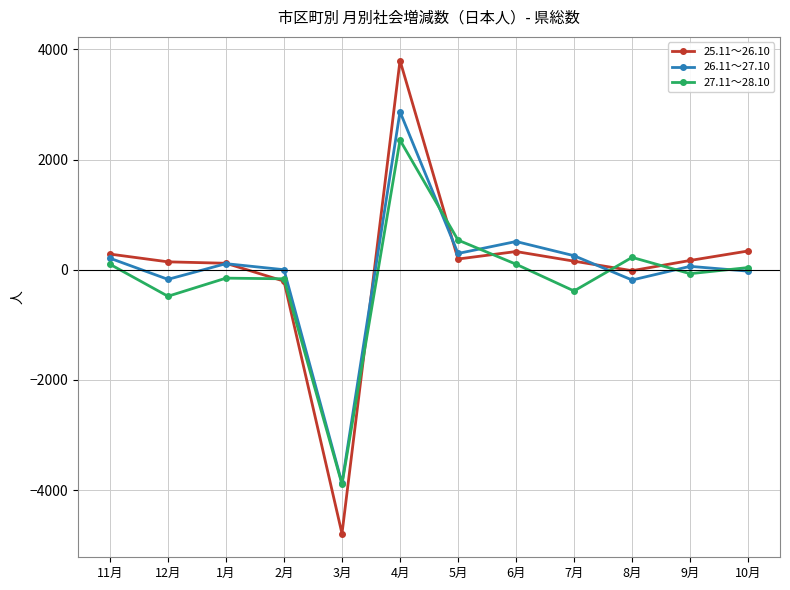

What is the sum of all 26.11～27.10 values?

46